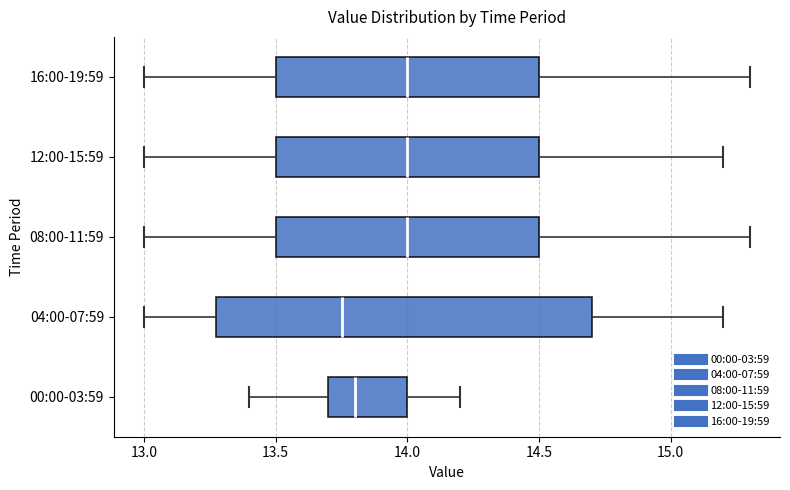

Reading bottom to top, read every box against the x-axis: the position of its median line, the range the box covers, and the ends of its whiskers. The values are not printed on the chart, so give them approximately, as read against the axis.

00:00-03:59: median 13.80, box 13.70 to 14.00, whiskers 13.40 to 14.20
04:00-07:59: median 13.75, box 13.30 to 14.70, whiskers 13.00 to 15.20
08:00-11:59: median 14.00, box 13.50 to 14.50, whiskers 13.00 to 15.30
12:00-15:59: median 14.00, box 13.50 to 14.50, whiskers 13.00 to 15.20
16:00-19:59: median 14.00, box 13.50 to 14.50, whiskers 13.00 to 15.30